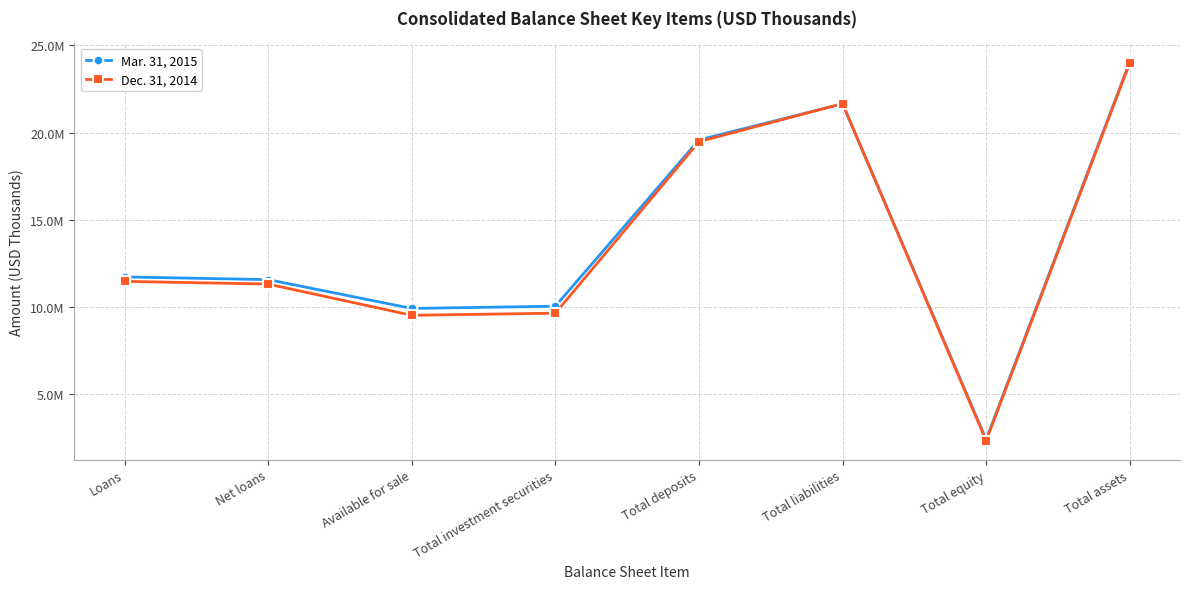

At how many categories does at least one series exceed 17539766?

3